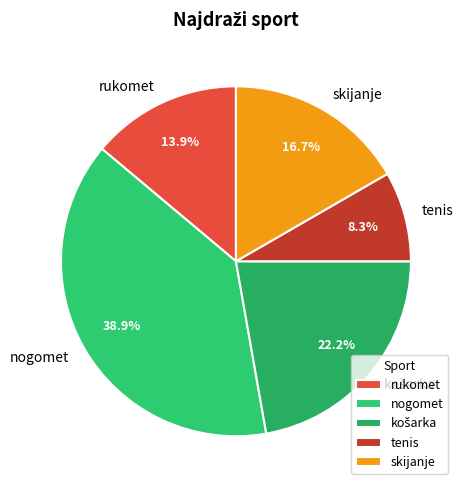

Does nogomet represent more than half of the total?

No